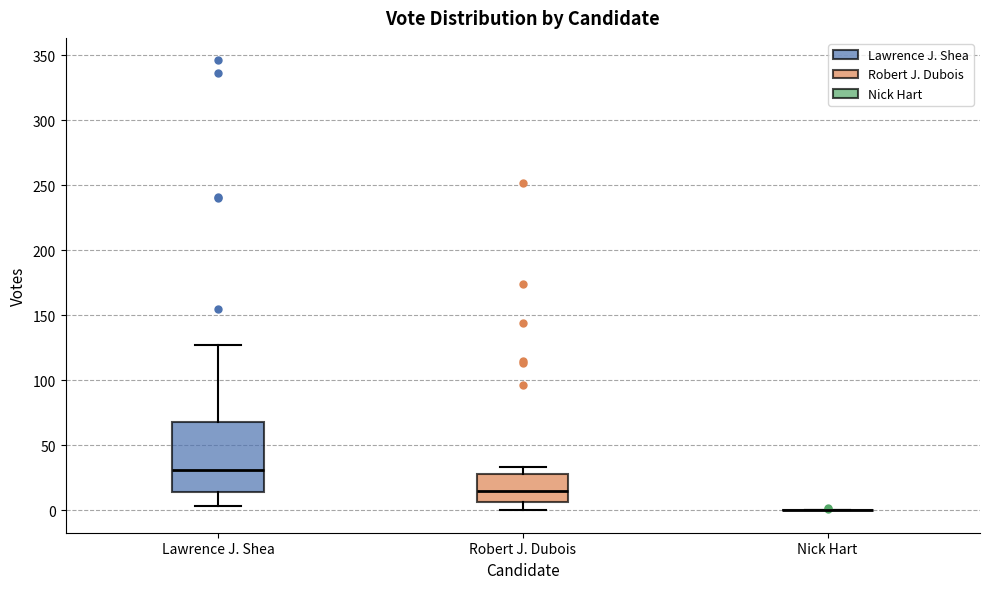

Reading left to right, transcribe this box plot: for each box, give where its median line is, the range the box spans, and where its two whiskers end, as read against the y-axis. The values are not printed on the chart, so give them approximately, as read against the axis.

Lawrence J. Shea: median 30, box 15 to 70, whiskers 5 to 125
Robert J. Dubois: median 15, box 5 to 30, whiskers 0 to 35
Nick Hart: box collapsed to a line at 0, whiskers 0 to 0